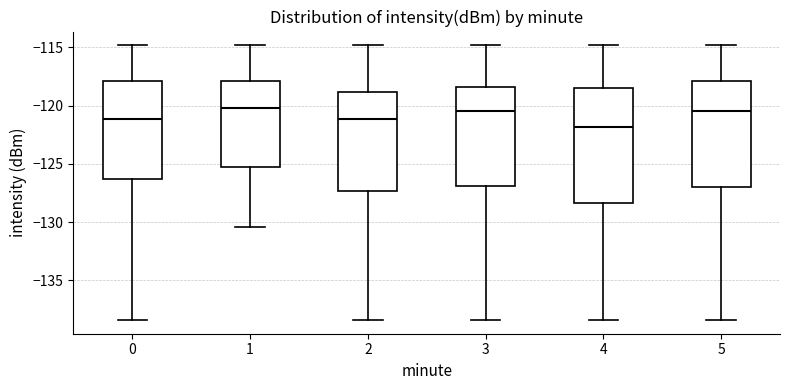

Reading left to right, transcribe this box plot: for each box, give where its median line is, the range the box spans, and where its two whiskers end, as read against the y-axis. The values are not printed on the chart, so give them approximately, as read against the axis.

0: median -121.0, box -126.5 to -118.0, whiskers -138.5 to -115.0
1: median -120.0, box -125.0 to -118.0, whiskers -130.5 to -115.0
2: median -121.0, box -127.5 to -119.0, whiskers -138.5 to -115.0
3: median -120.5, box -127.0 to -118.5, whiskers -138.5 to -115.0
4: median -122.0, box -128.5 to -118.5, whiskers -138.5 to -115.0
5: median -120.5, box -127.0 to -118.0, whiskers -138.5 to -115.0